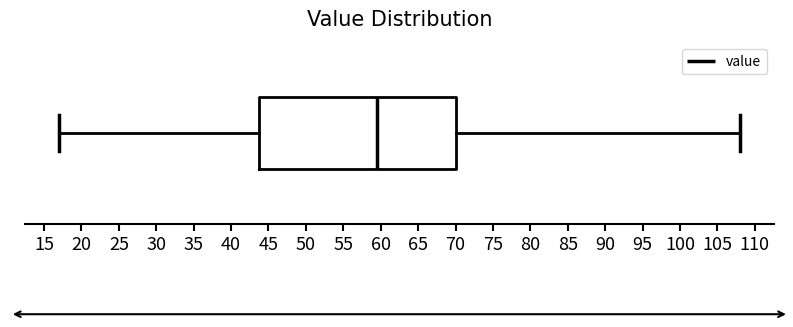

Where does the left whisker of the box end on the x-axis? The values are not printed on the chart, so give them approximately, as read against the axis.

17.0